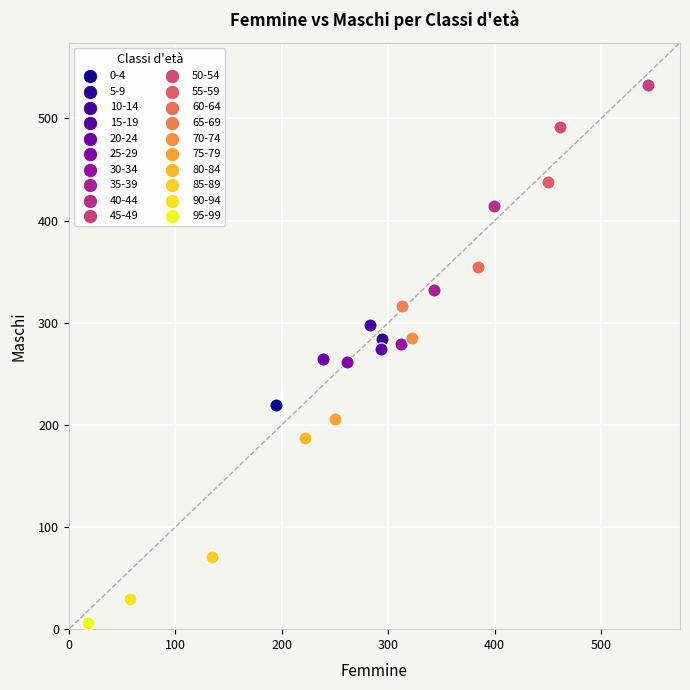

Which series reaches the maximum Y coordinate?

45-49